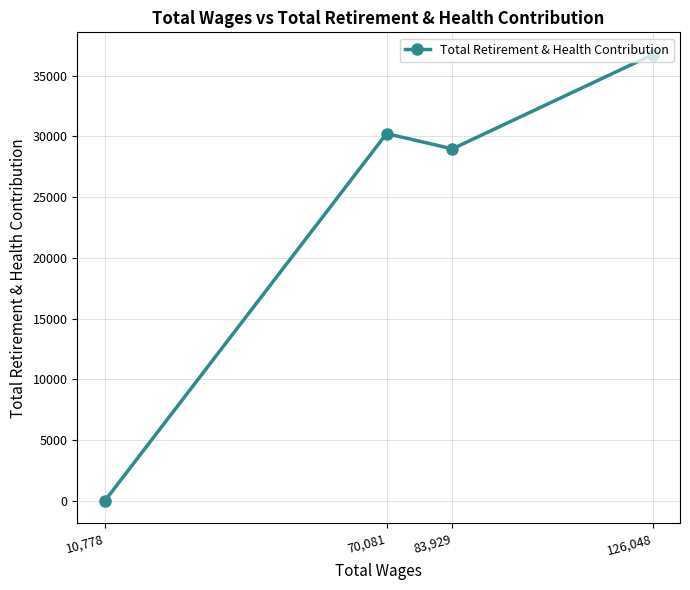

Between 126,048 and 70,081, which is larger?

126,048